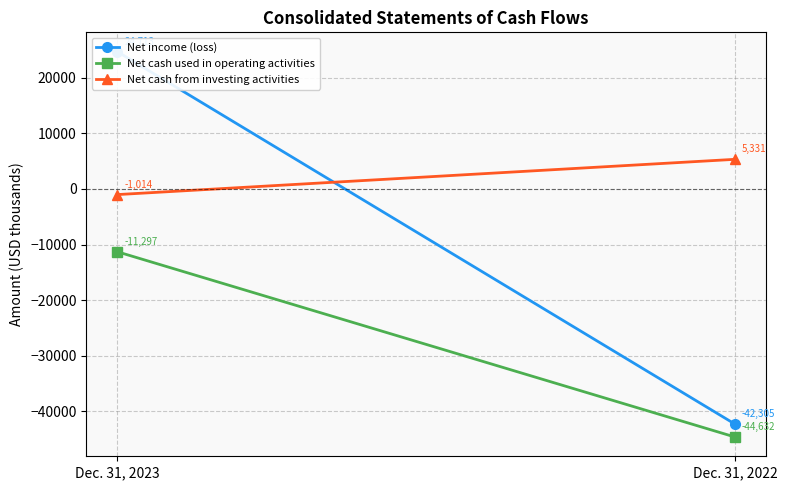

Reading right to left, list all the values displayed in this chart.

Net income (loss): -42305	24713
Net cash used in operating activities: -44632	-11297
Net cash from investing activities: 5331	-1014